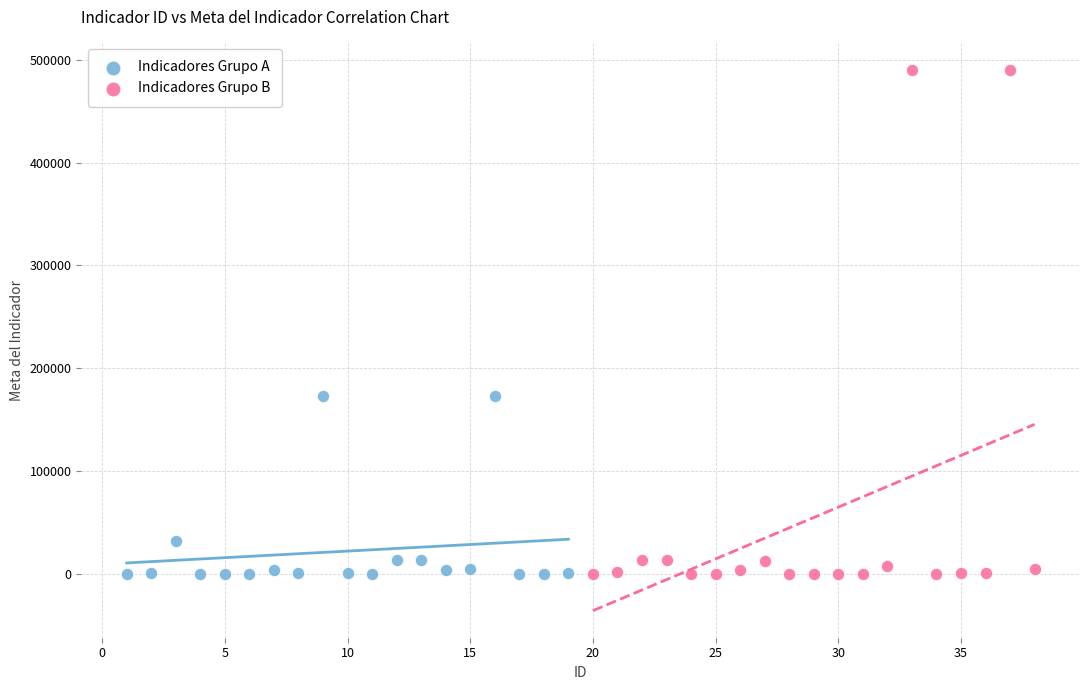

What are all the series names shown in the legend?

Indicadores Grupo A, Indicadores Grupo B